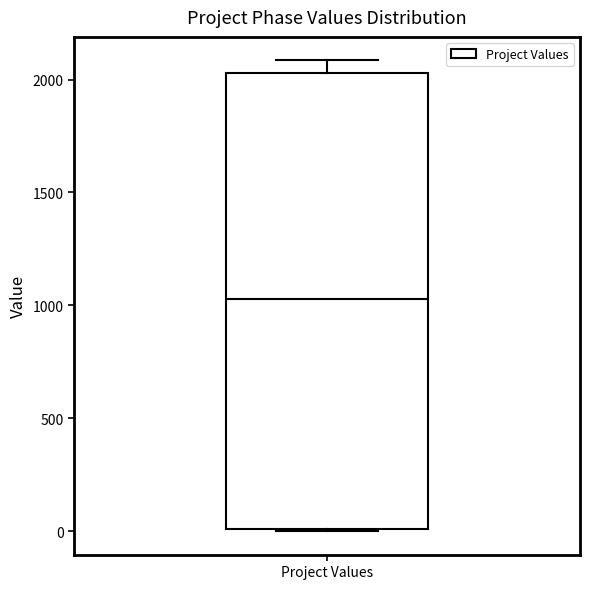

Read this box plot against the y-axis: the position of the median line, the range covered by the box, and the ends of both whiskers. The values are not printed on the chart, so give them approximately, as read against the axis.

median 1050, box 0 to 2050, whiskers 0 to 2100